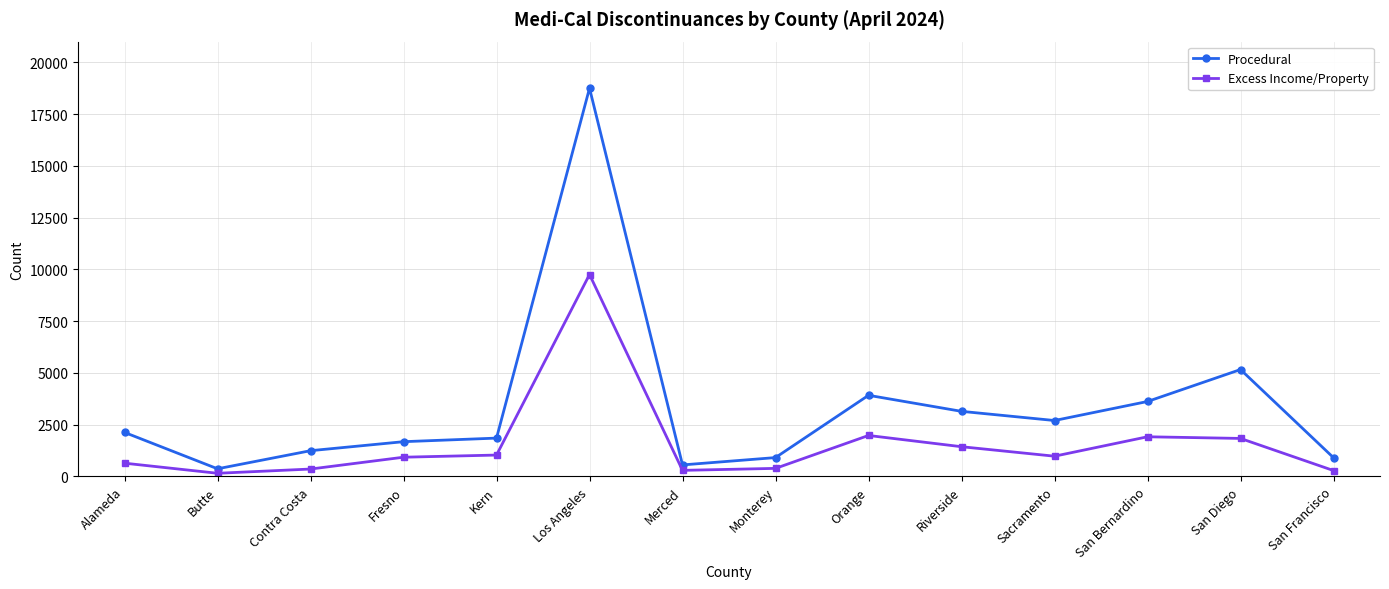

List the series in order of their overall mean, lowest first.

Excess Income/Property, Procedural